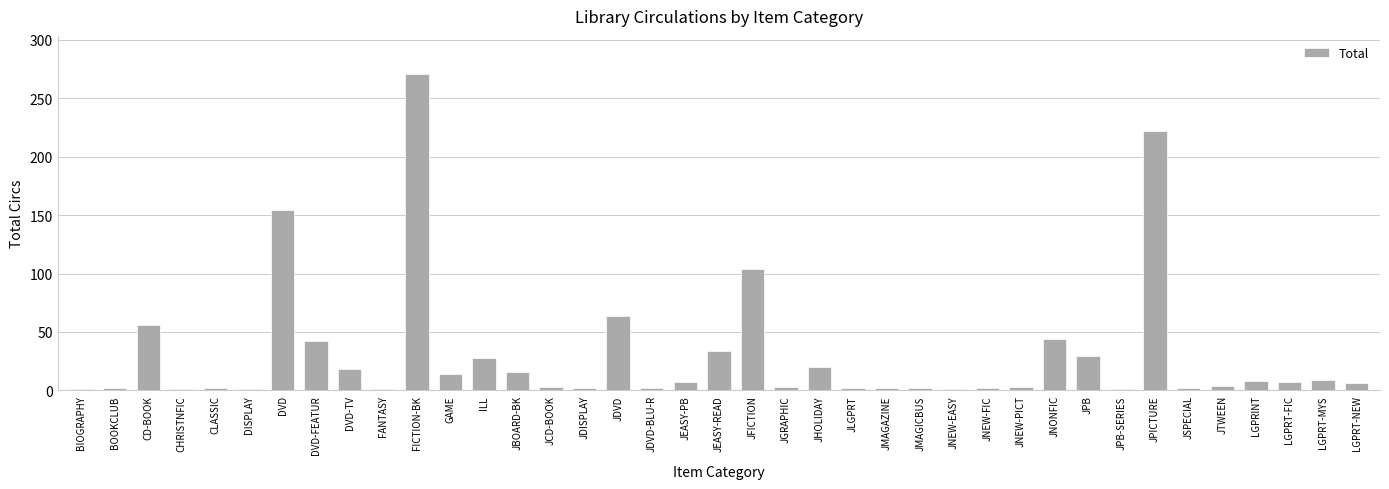

The chart shows a value of 30 at JFICTION. True or false?

False